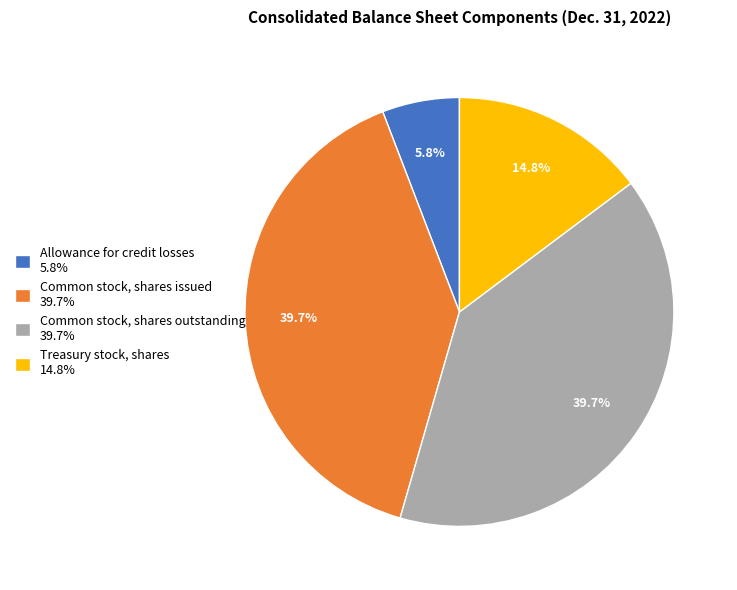

Is there a majority slice in this chart?

No